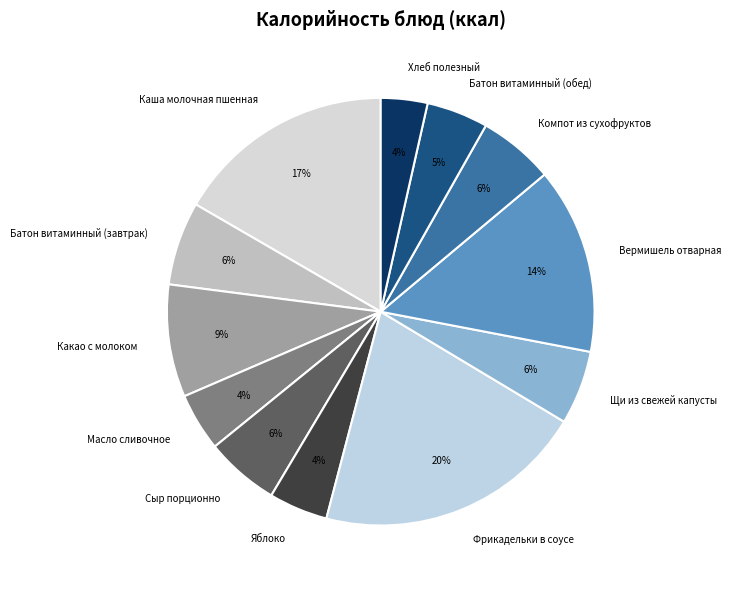

The Батон витаминный (обед) slice represents 5% of the pie. True or false?

True